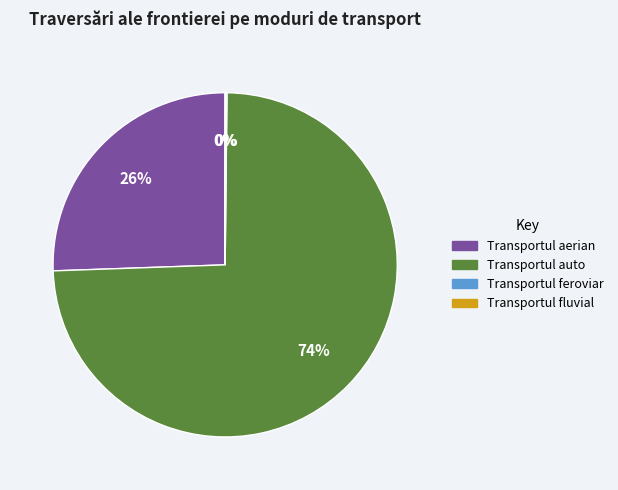

Which has a higher value, Transportul aerian or Transportul auto?

Transportul auto